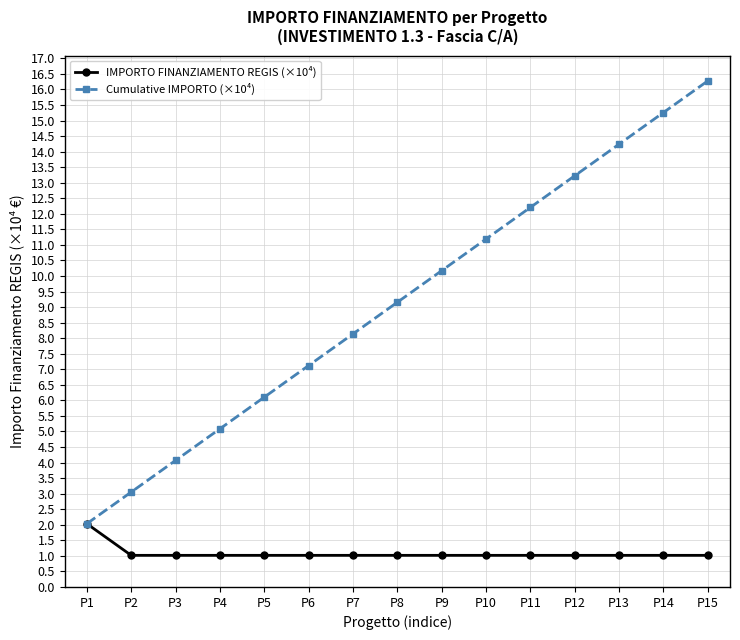

Reading right to left, list all the values displayed in this chart.

IMPORTO FINANZIAMENTO REGIS (×10⁴): P15=1.0	P14=1.0	P13=1.0	P12=1.0	P11=1.0	P10=1.0	P9=1.0	P8=1.0	P7=1.0	P6=1.0	P5=1.0	P4=1.0	P3=1.0	P2=1.0	P1=2.0
Cumulative IMPORTO (×10⁴): P15=16.3	P14=15.3	P13=14.2	P12=13.2	P11=12.2	P10=11.2	P9=10.2	P8=9.2	P7=8.1	P6=7.1	P5=6.1	P4=5.1	P3=4.1	P2=3.1	P1=2.0